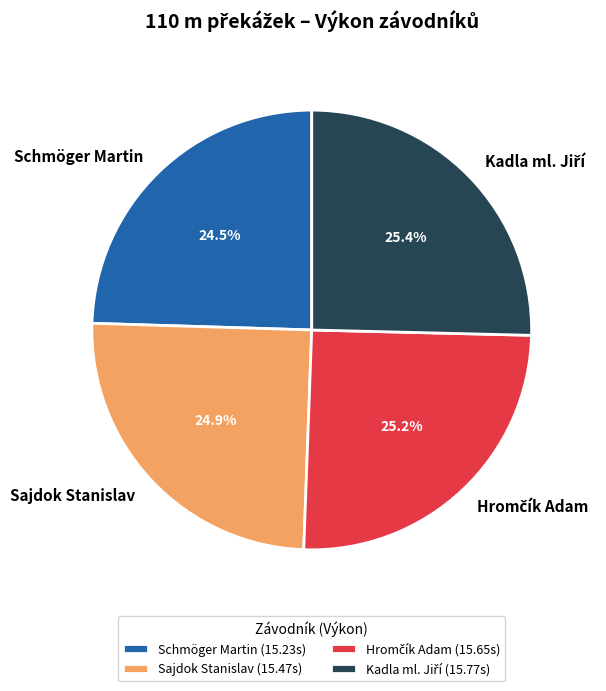

How many segments does this pie chart have?

4